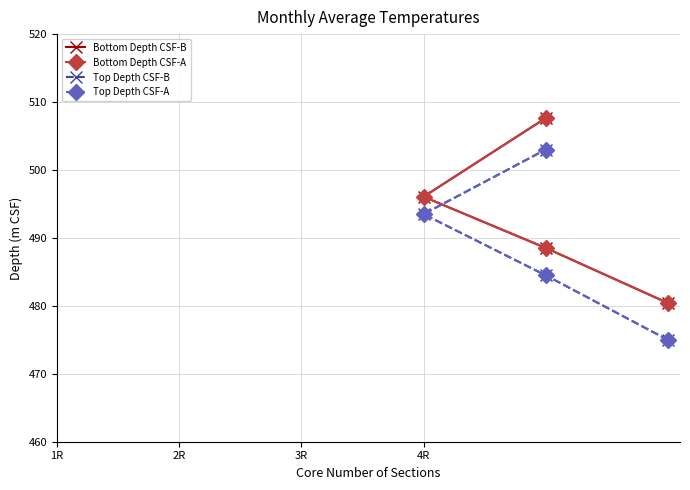

True or false: Bottom Depth CSF-B and Top Depth CSF-B cross at least once.

False